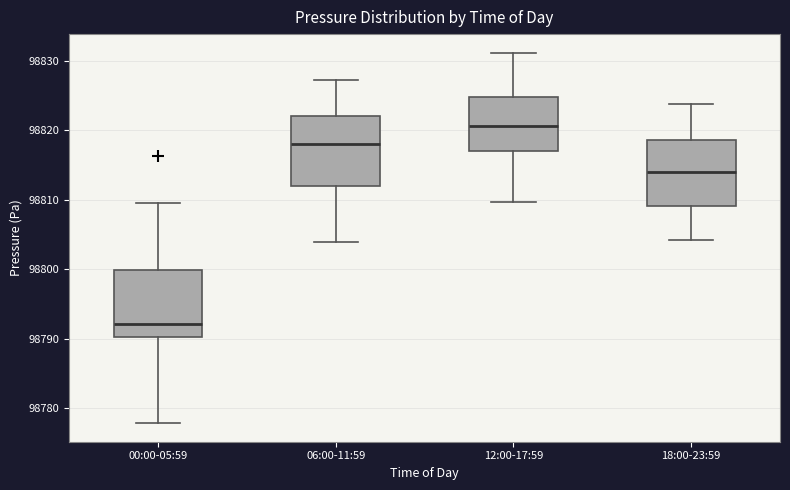

Which box's median line is the highest?

12:00-17:59